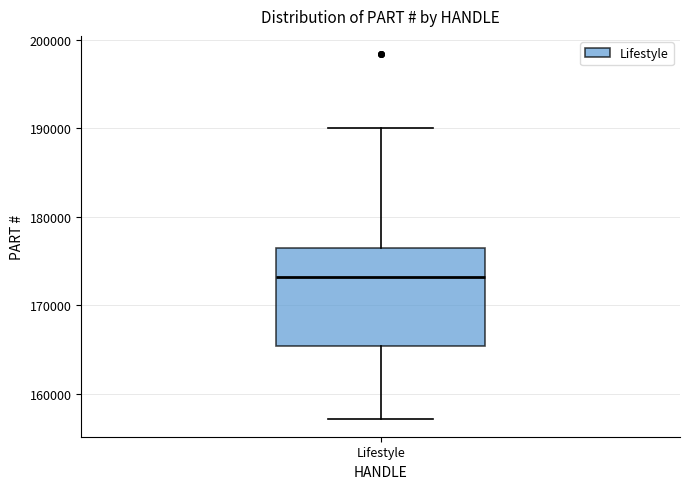

Transcribe this box plot: give where the median line is, the range the box spans, and where the two whiskers end, as read against the y-axis. The values are not printed on the chart, so give them approximately, as read against the axis.

median 173000, box 165000 to 177000, whiskers 157000 to 190000